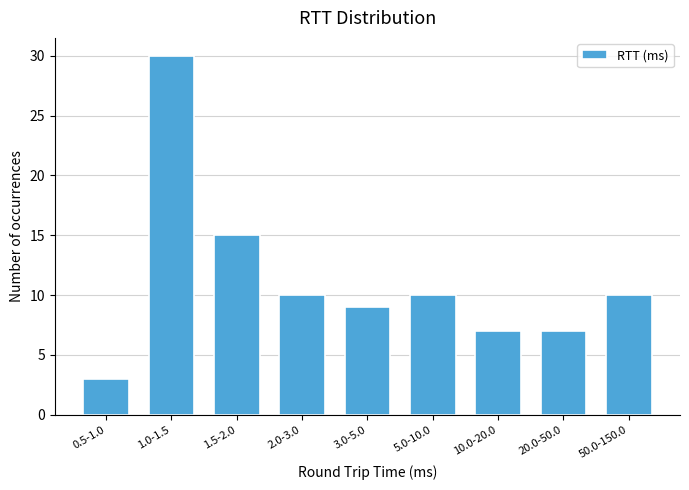

Reading left to right, list all the values displayed in this chart.

3	30	15	10	9	10	7	7	10